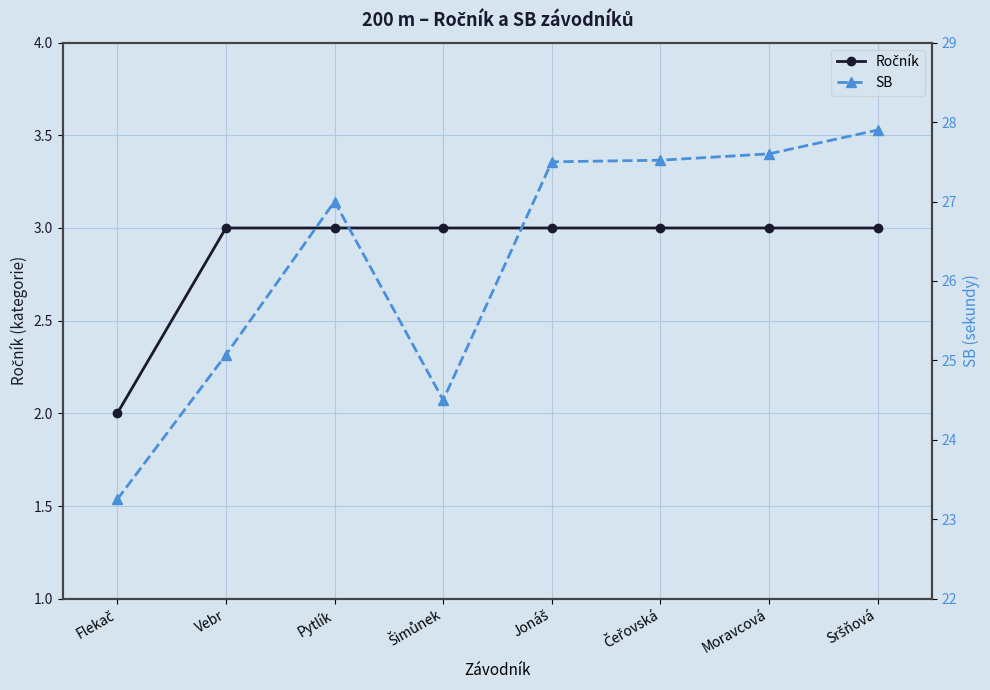

What is the sum of the Ročník values at Moravcová and Čeřovská?

6.0